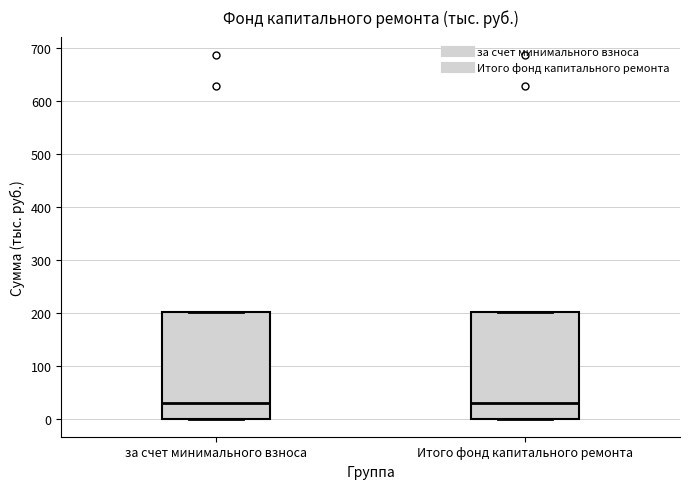

Where is the upper edge of the box for Итого фонд капитального ремонта on the y-axis? The values are not printed on the chart, so give them approximately, as read against the axis.

200